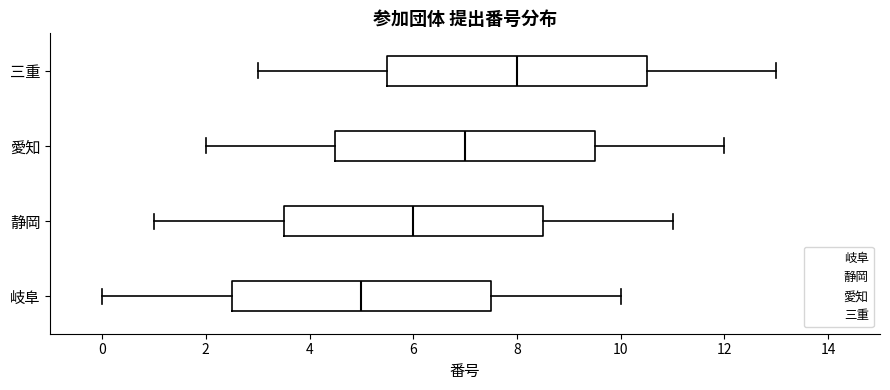

Reading bottom to top, transcribe this box plot: for each box, give where its median line is, the range the box spans, and where its two whiskers end, as read against the x-axis. The values are not printed on the chart, so give them approximately, as read against the axis.

岐阜: median 5.0, box 2.6 to 7.6, whiskers 0.0 to 10.0
静岡: median 6.0, box 3.6 to 8.6, whiskers 1.0 to 11.0
愛知: median 7.0, box 4.6 to 9.6, whiskers 2.0 to 12.0
三重: median 8.0, box 5.6 to 10.6, whiskers 3.0 to 13.0